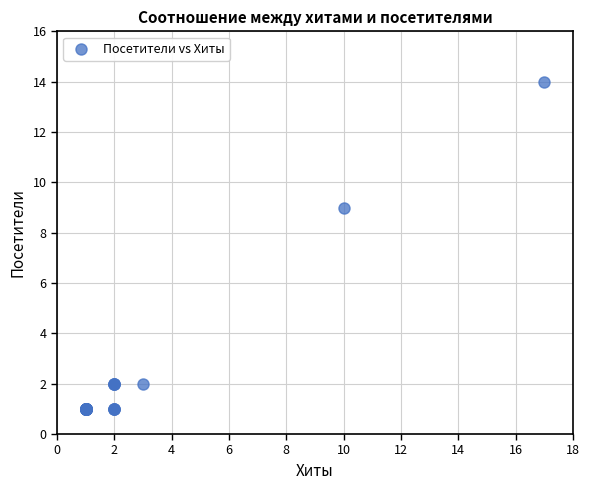

What Y value in the scatter plot is closest to 7?

9